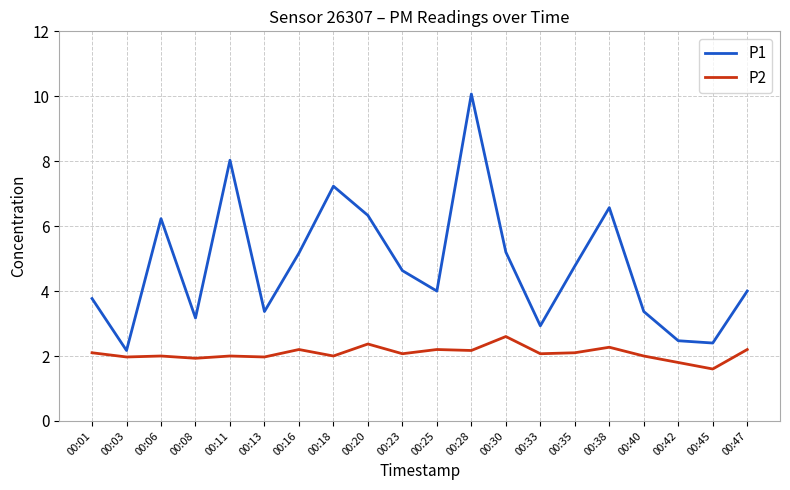

What is the total value across all series at 00:01?

5.9